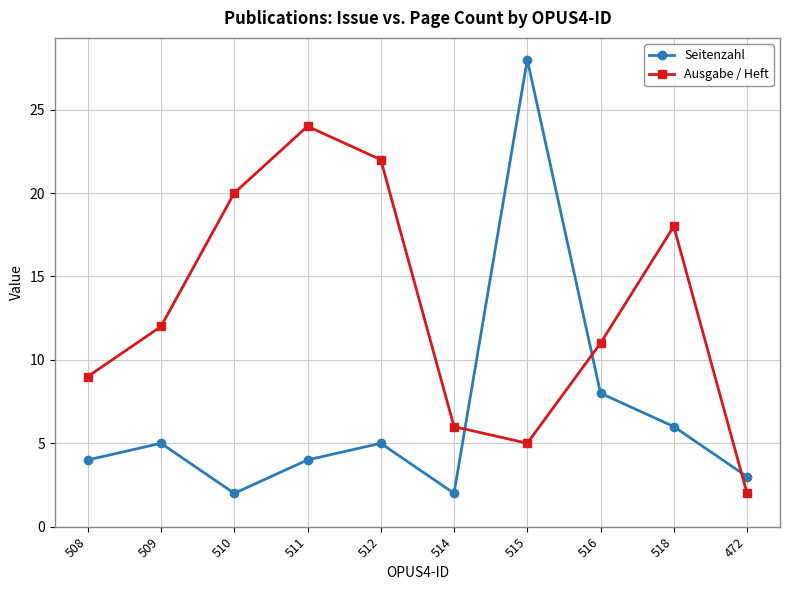

Reading left to right, transcribe all the data shown in this chart.

Seitenzahl: 508=4	509=5	510=2	511=4	512=5	514=2	515=28	516=8	518=6	472=3
Ausgabe / Heft: 508=9	509=12	510=20	511=24	512=22	514=6	515=5	516=11	518=18	472=2